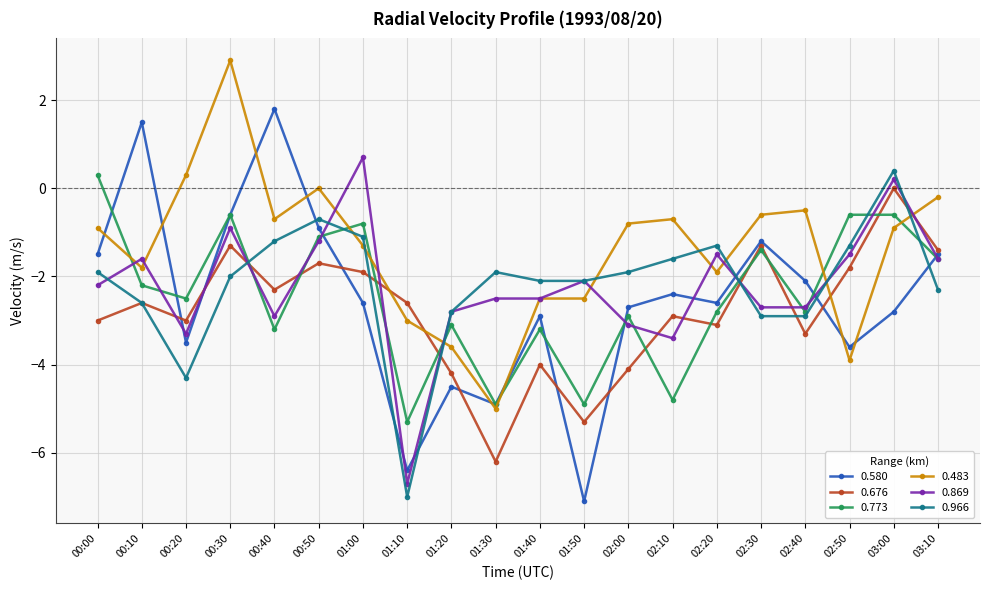

At how many categories does at least one series exceed -1?

14